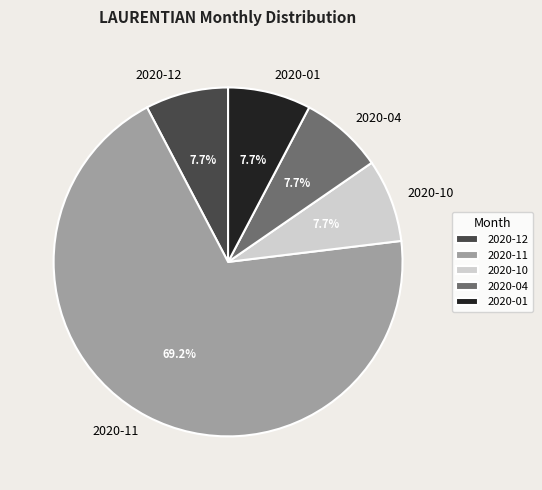

Is there any slice that represents more than half of the pie?

Yes